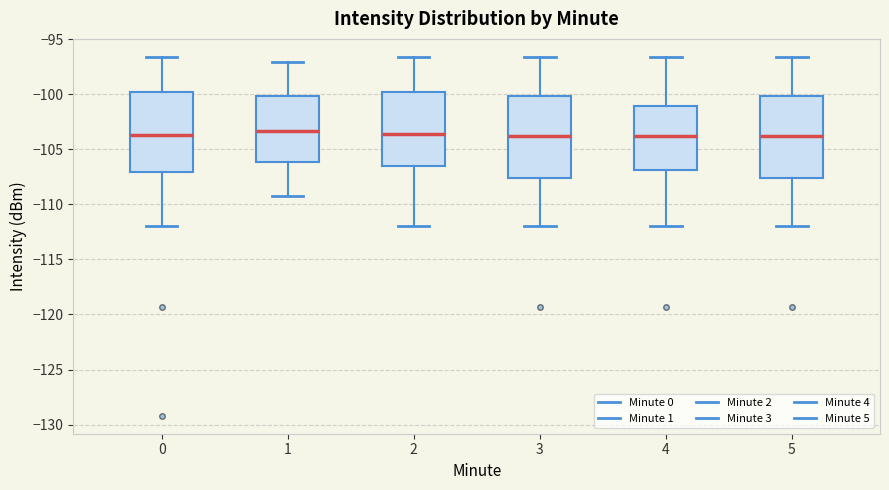

Reading left to right, transcribe this box plot: for each box, give where its median line is, the range the box spans, and where its two whiskers end, as read against the y-axis. The values are not printed on the chart, so give them approximately, as read against the axis.

0: median -103.5, box -107.0 to -100.0, whiskers -112.0 to -96.5
1: median -103.5, box -106.0 to -100.0, whiskers -109.0 to -97.0
2: median -103.5, box -106.5 to -100.0, whiskers -112.0 to -96.5
3: median -104.0, box -107.5 to -100.0, whiskers -112.0 to -96.5
4: median -104.0, box -107.0 to -101.0, whiskers -112.0 to -96.5
5: median -104.0, box -107.5 to -100.0, whiskers -112.0 to -96.5